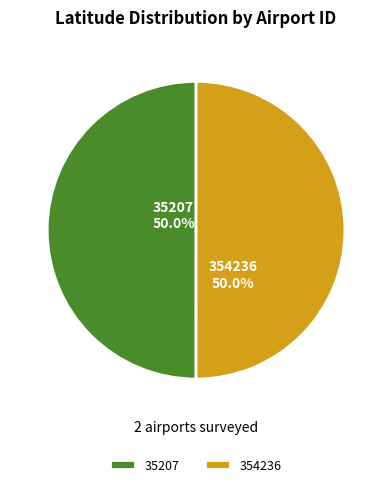

What is the ratio of the value at 35207 to the value at 354236?

1.0